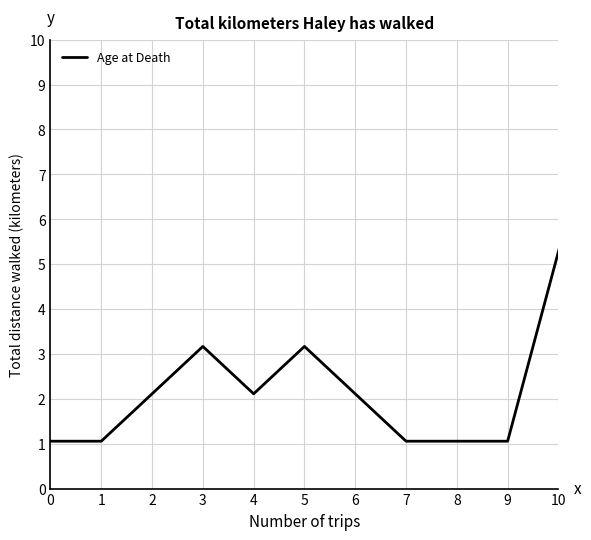

What is the greatest value displayed?

9.5